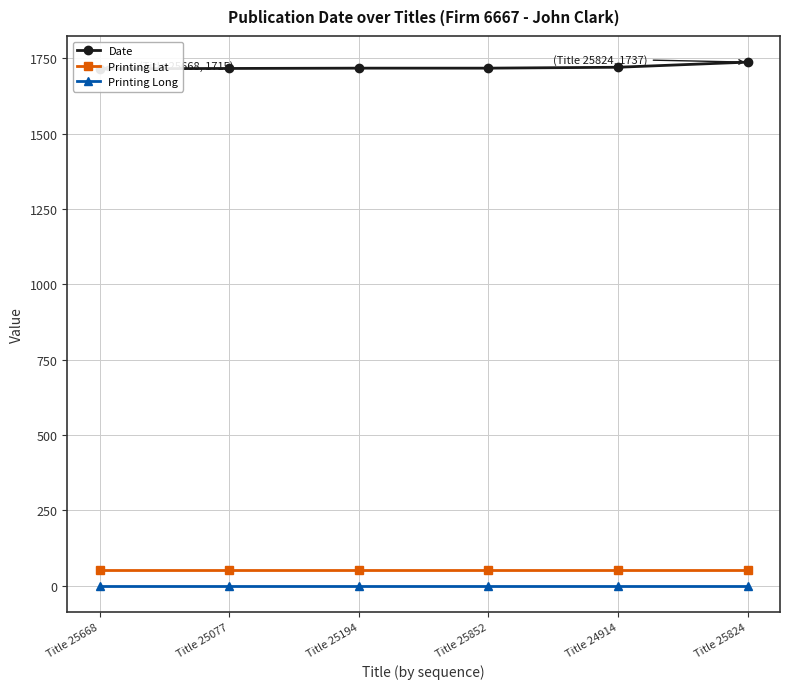

At how many categories does at least one series exceed 325?

6